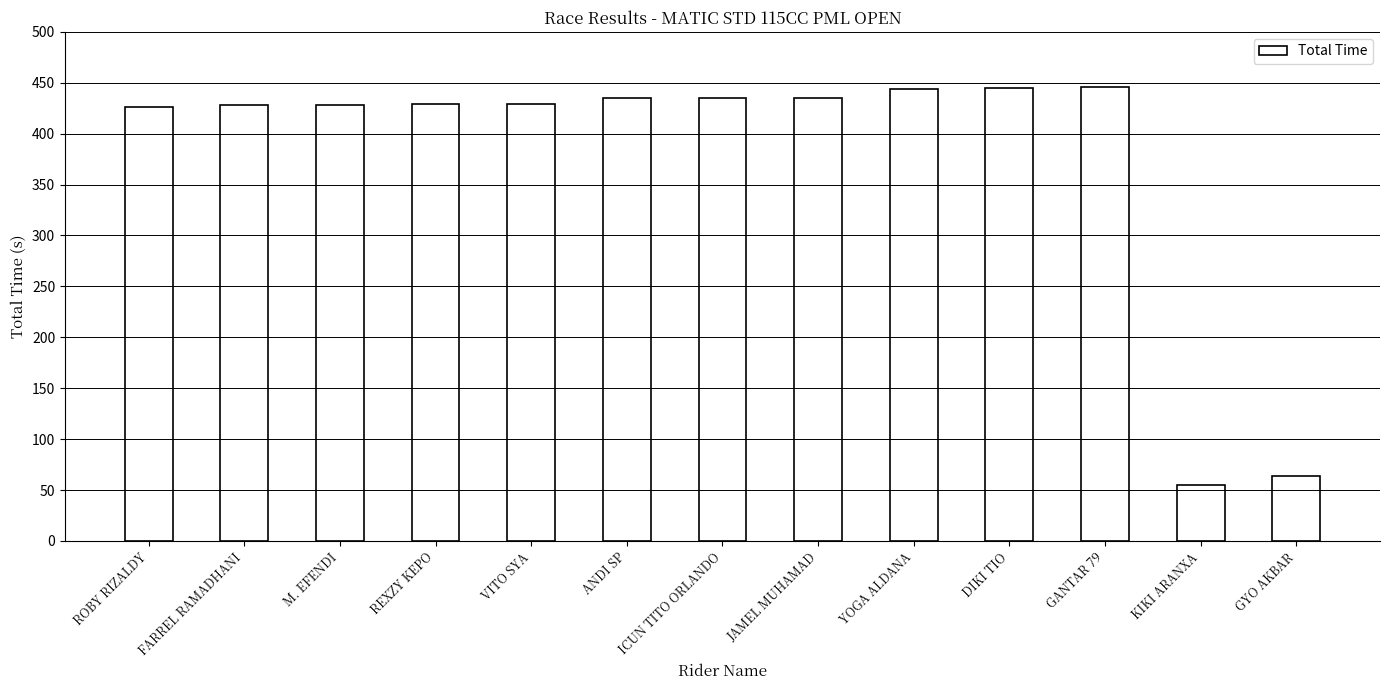

What is the average value?

376.8